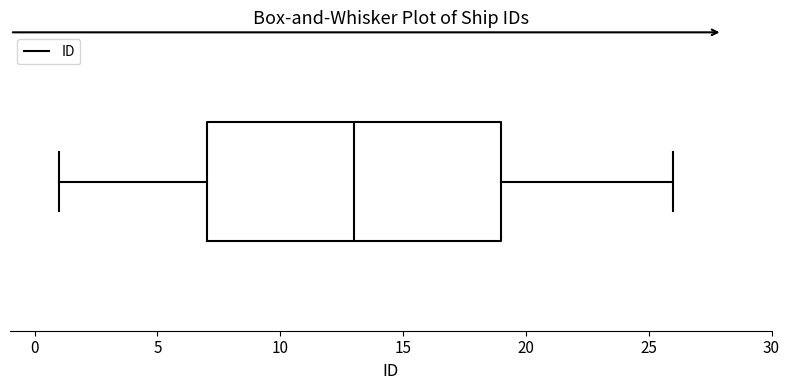

Where does the median line of the box sit on the x-axis? The values are not printed on the chart, so give them approximately, as read against the axis.

13